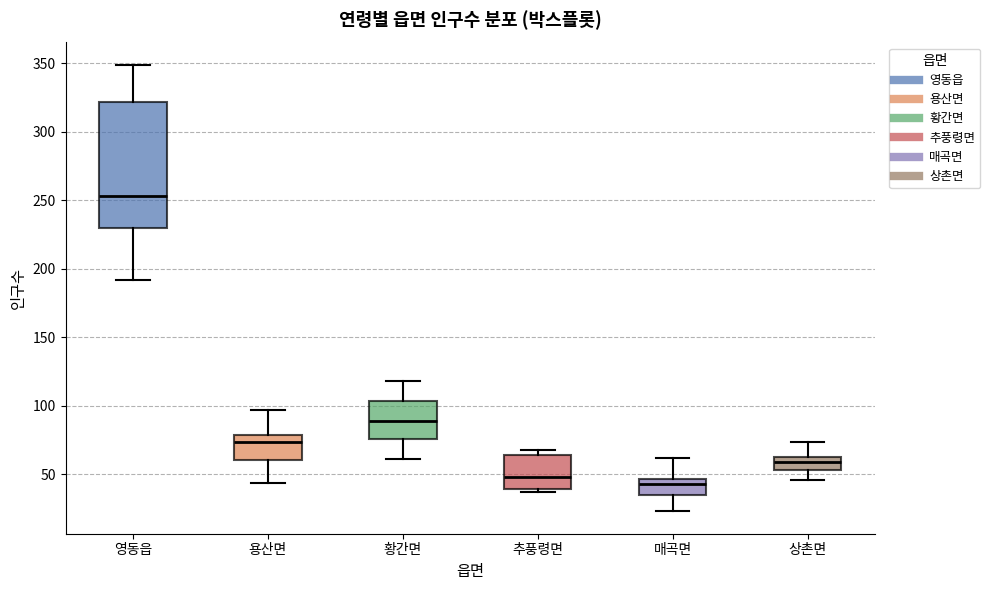

Which box's median line is the lowest?

매곡면